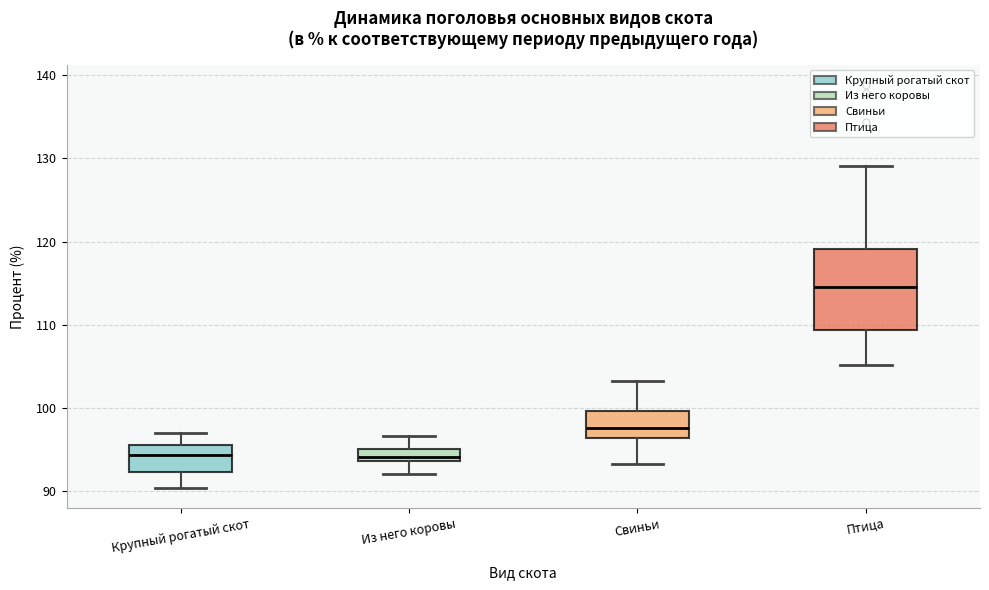

Which box is the tallest, from its lower edge to its upper edge?

Птица